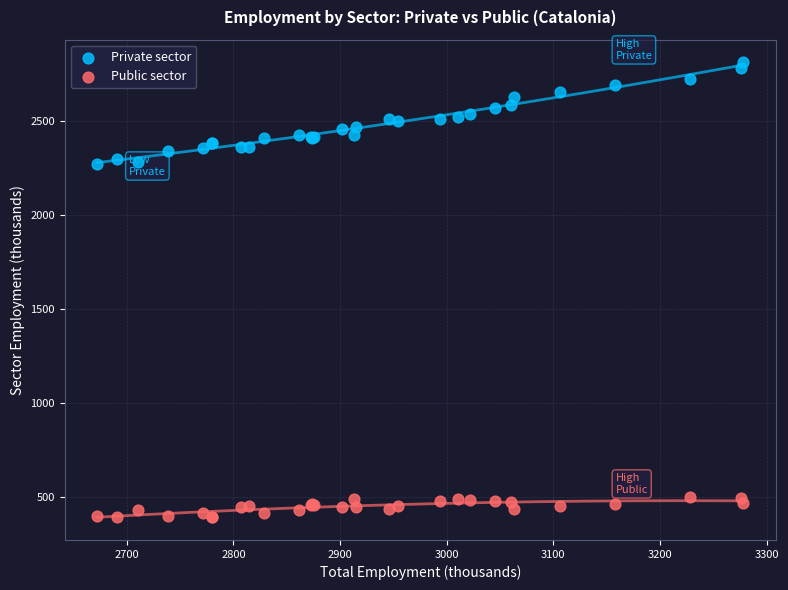

Which series reaches the minimum Y coordinate?

Public sector